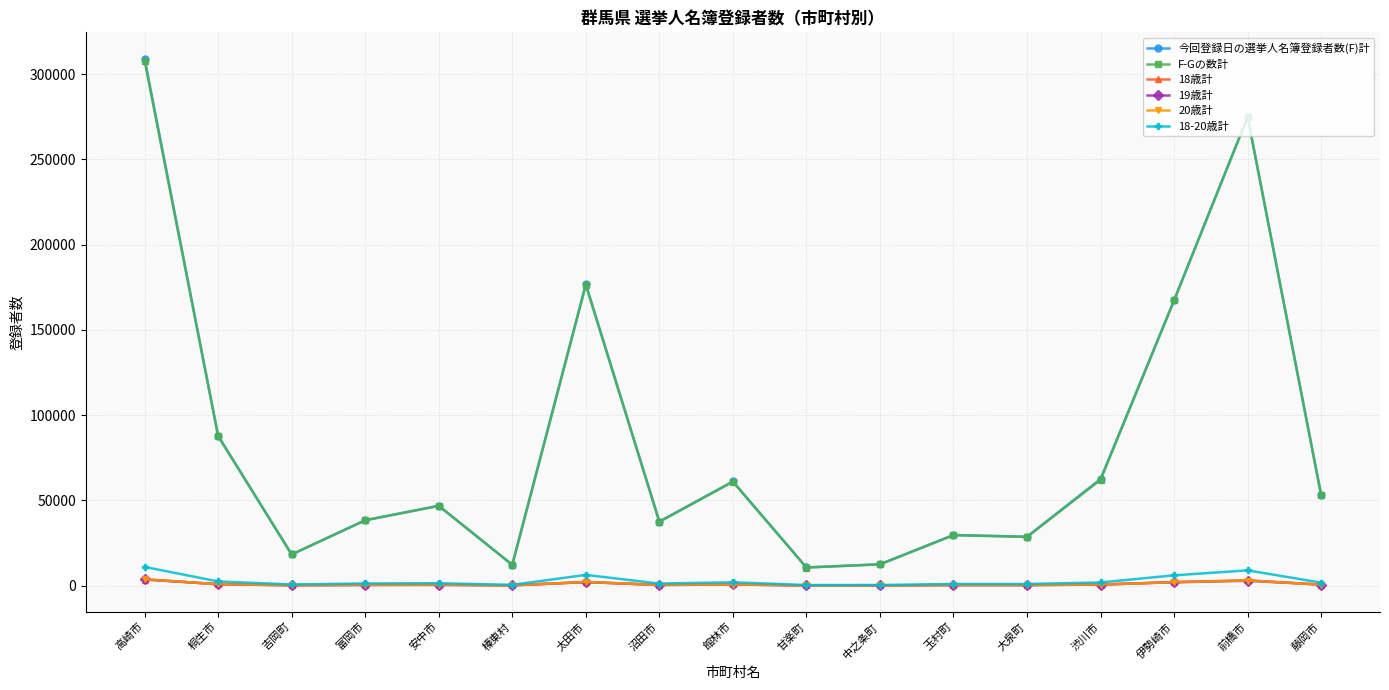

True or false: 18-20歳計 and 今回登録日の選挙人名簿登録者数(F)計 intersect in this chart.

False